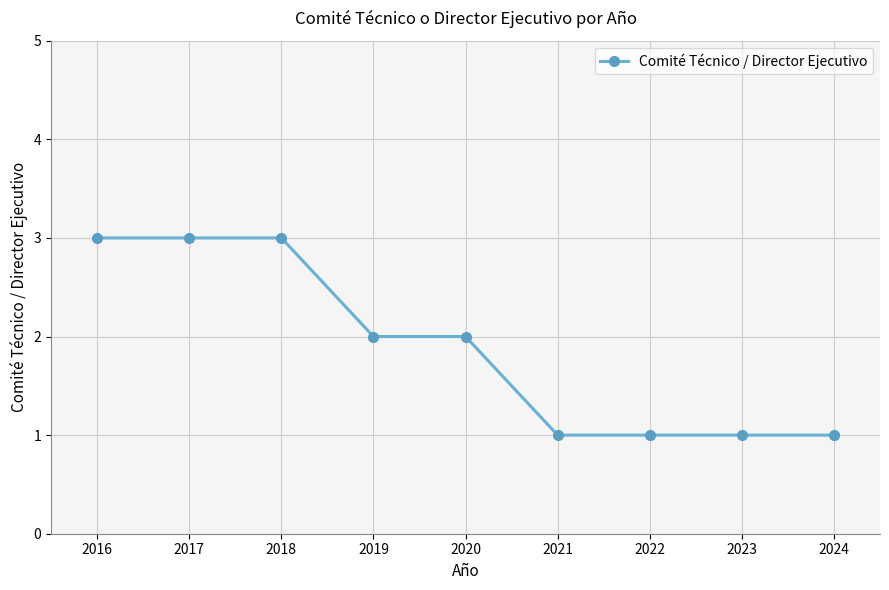

Reading left to right, list all the values displayed in this chart.

2016=3	2017=3	2018=3	2019=2	2020=2	2021=1	2022=1	2023=1	2024=1